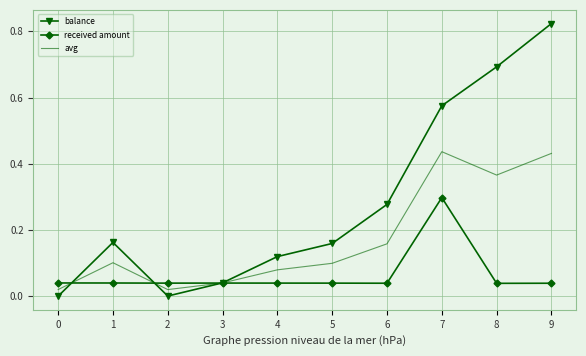

Which series has the largest total across all categories?

balance